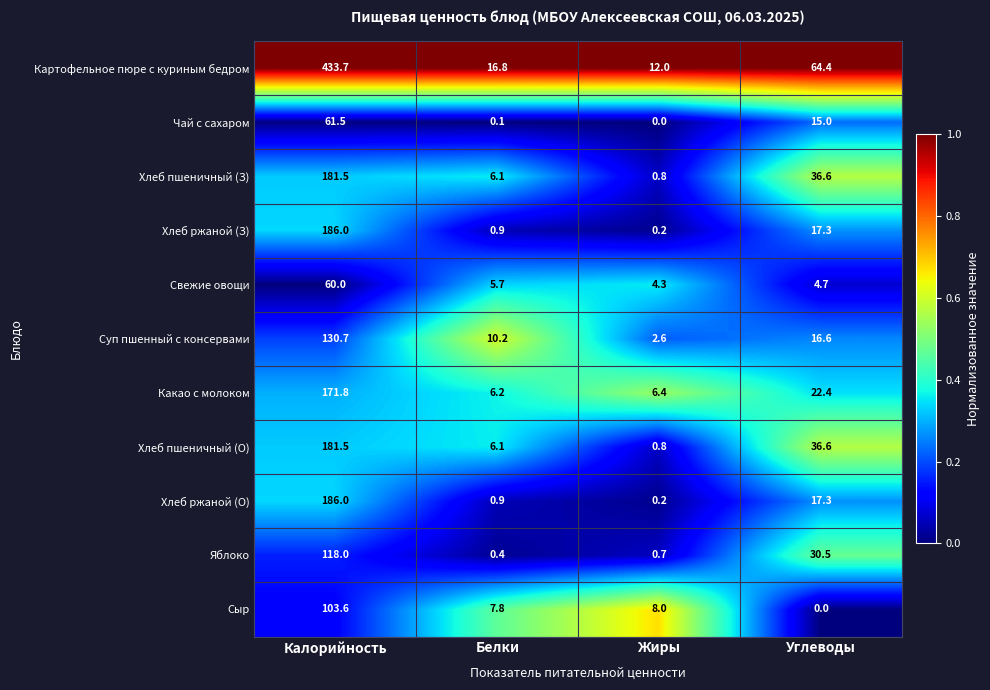

At which label is Сыр closest to 51?

Жиры